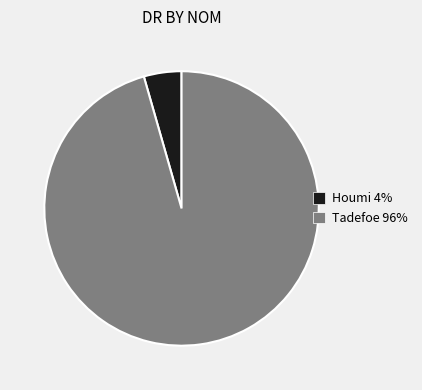

Rank the categories by value from highest to lowest.

Tadefoe, Houmi